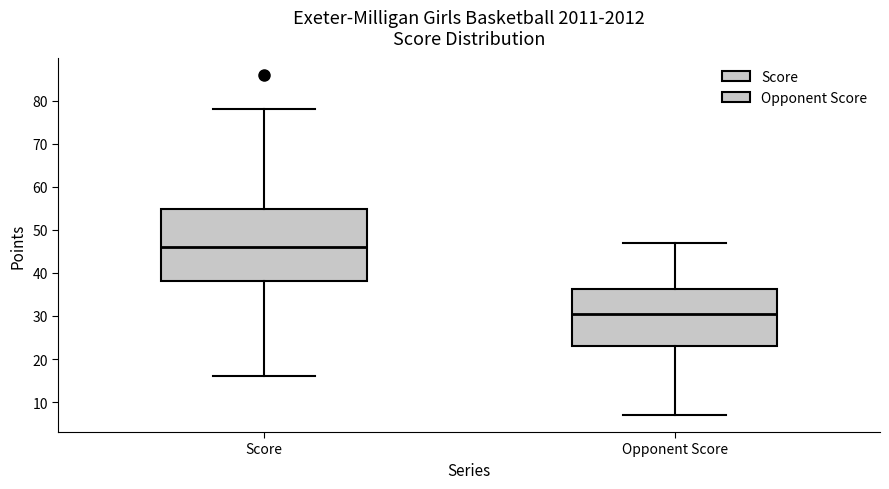

Which box is the tallest, from its lower edge to its upper edge?

Score